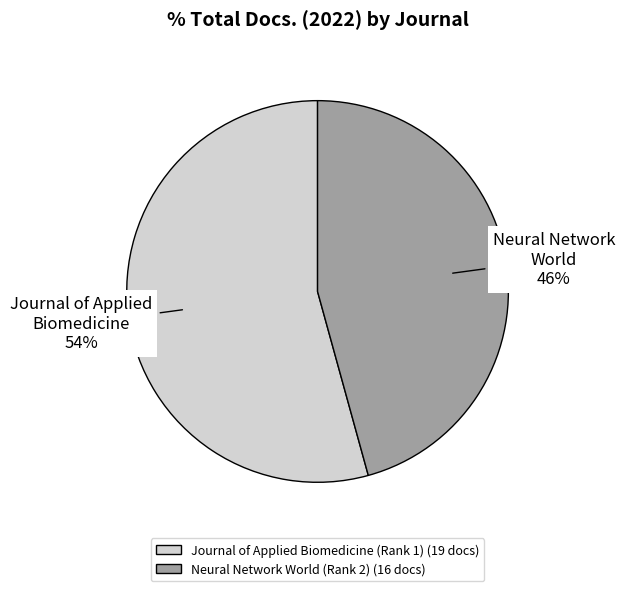

Does any single category account for the majority?

Yes